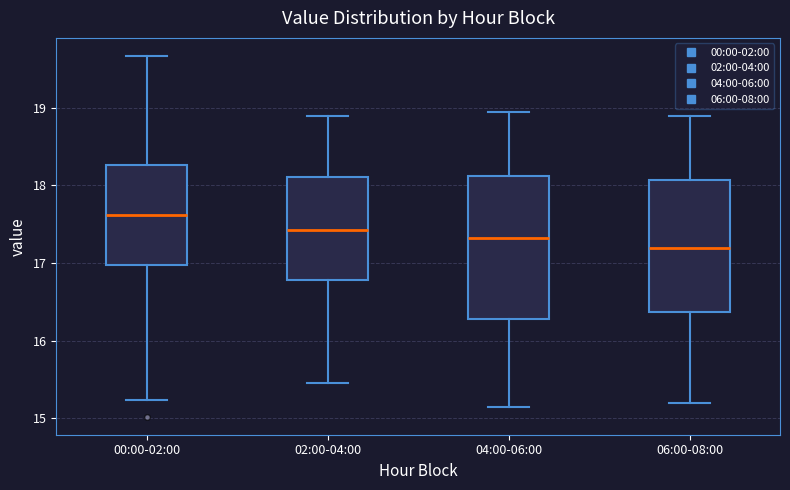

Comparing the boxes themselves (not the whiskers), which one is the tallest?

04:00-06:00